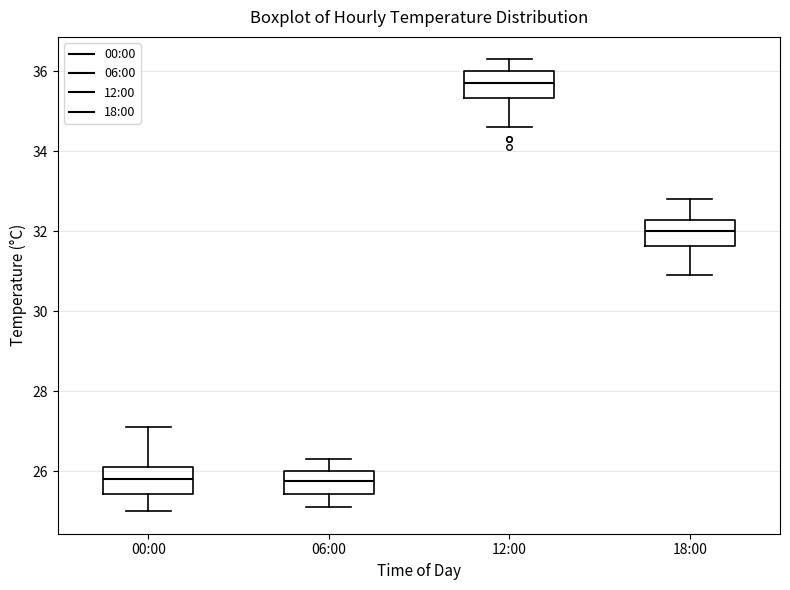

Reading left to right, transcribe this box plot: for each box, give where its median line is, the range the box spans, and where its two whiskers end, as read against the y-axis. The values are not printed on the chart, so give them approximately, as read against the axis.

00:00: median 25.8, box 25.4 to 26.2, whiskers 25.0 to 27.2
06:00: median 25.8, box 25.4 to 26.0, whiskers 25.2 to 26.4
12:00: median 35.8, box 35.4 to 36.0, whiskers 34.6 to 36.4
18:00: median 32.0, box 31.6 to 32.2, whiskers 31.0 to 32.8